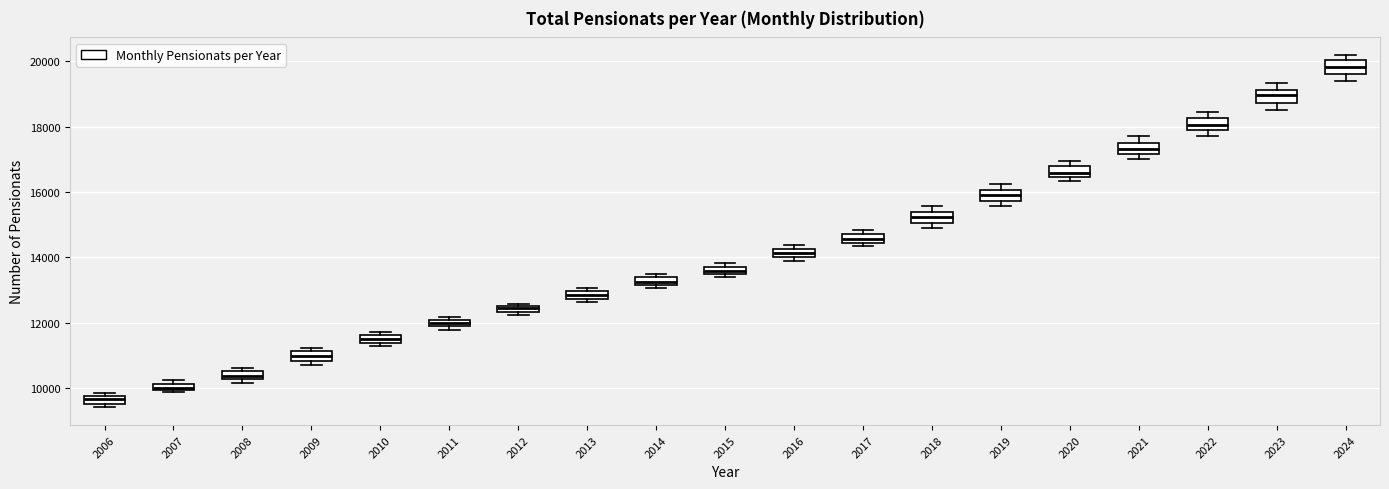

Which box has the lowest median line?

2006